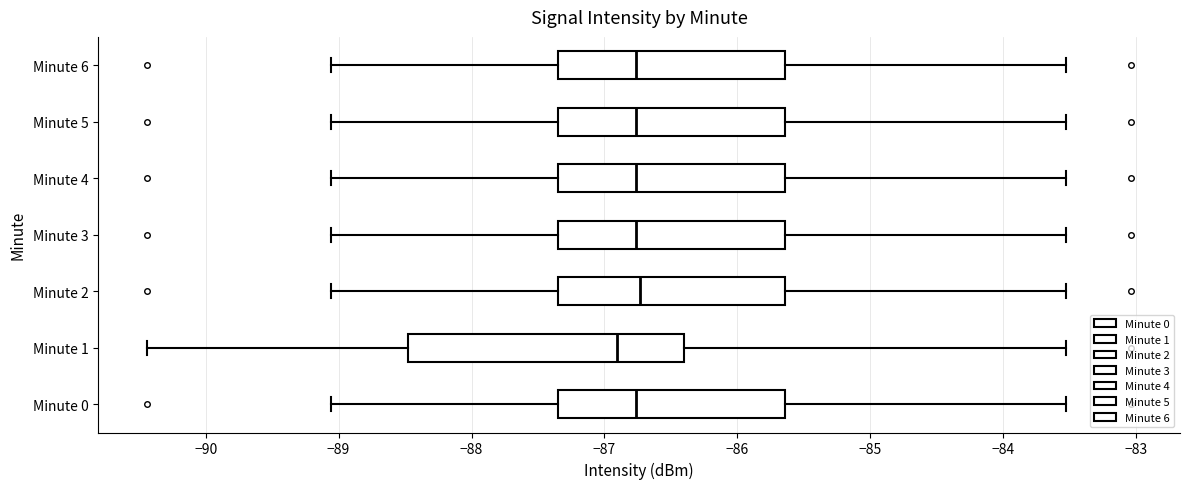

Reading bottom to top, read every box against the x-axis: the position of its median line, the range the box covers, and the ends of its whiskers. The values are not printed on the chart, so give them approximately, as read against the axis.

Minute 0: median -86.8, box -87.3 to -85.6, whiskers -89.1 to -83.5
Minute 1: median -86.9, box -88.5 to -86.4, whiskers -90.4 to -83.5
Minute 2: median -86.7, box -87.3 to -85.6, whiskers -89.1 to -83.5
Minute 3: median -86.8, box -87.3 to -85.6, whiskers -89.1 to -83.5
Minute 4: median -86.8, box -87.3 to -85.6, whiskers -89.1 to -83.5
Minute 5: median -86.8, box -87.3 to -85.6, whiskers -89.1 to -83.5
Minute 6: median -86.8, box -87.3 to -85.6, whiskers -89.1 to -83.5